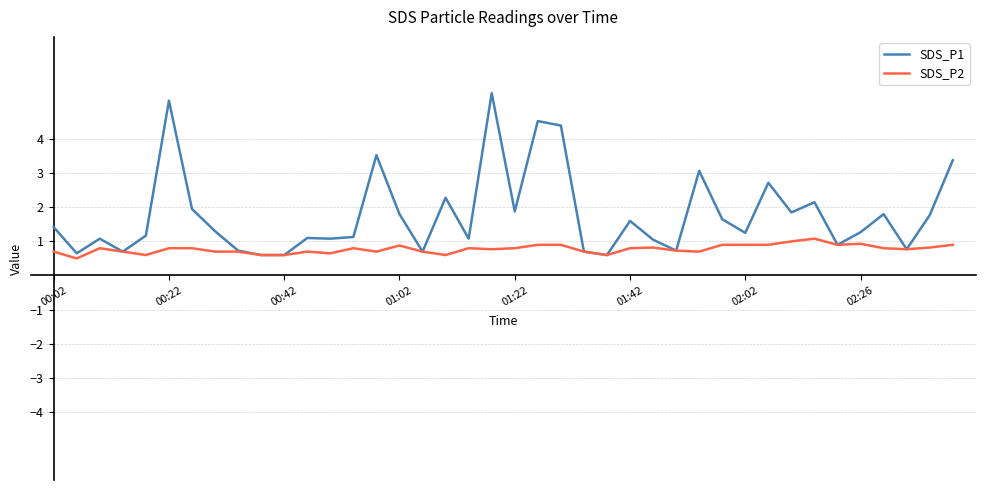

Which series has the widest spread of values?

SDS_P1